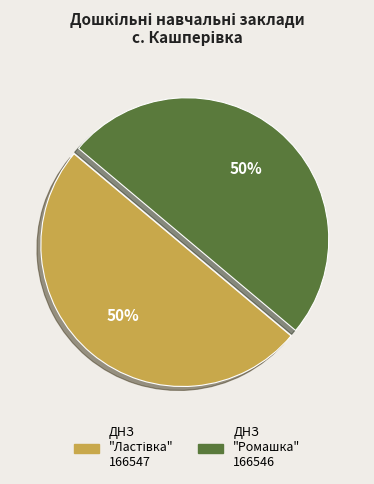

To the nearest percent, what is the average slice percentage?

50%